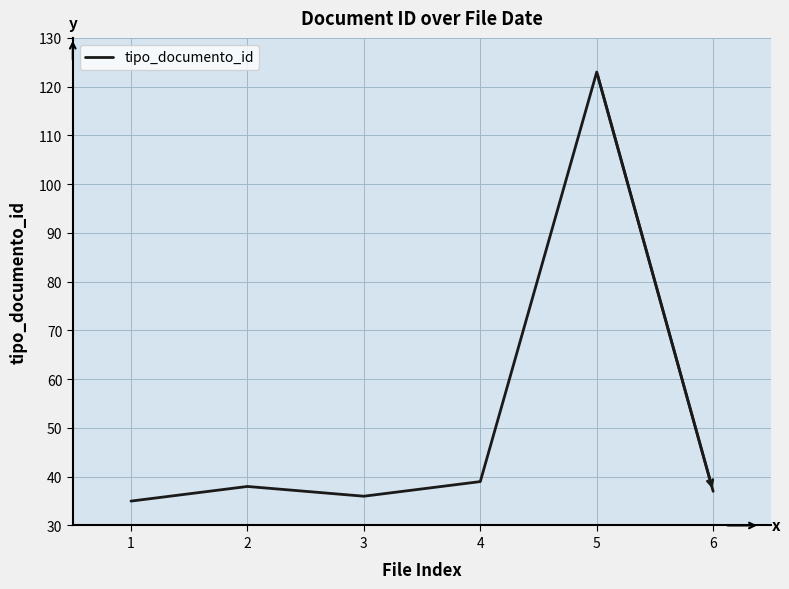

Read the value at 3.

36